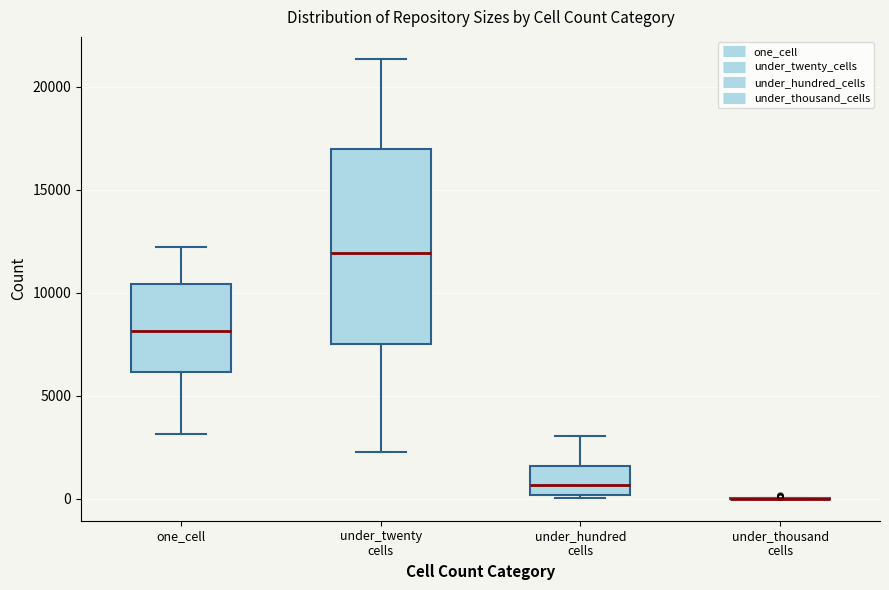

Reading left to right, read every box against the y-axis: the position of its median line, the range the box covers, and the ends of its whiskers. The values are not printed on the chart, so give them approximately, as read against the axis.

one_cell: median 8000, box 6000 to 10500, whiskers 3000 to 12000
under_twenty cells: median 12000, box 7500 to 17000, whiskers 2000 to 21500
under_hundred cells: median 500, box 0 to 1500, whiskers 0 to 3000
under_thousand cells: box collapsed to a line at 0, whiskers 0 to 0